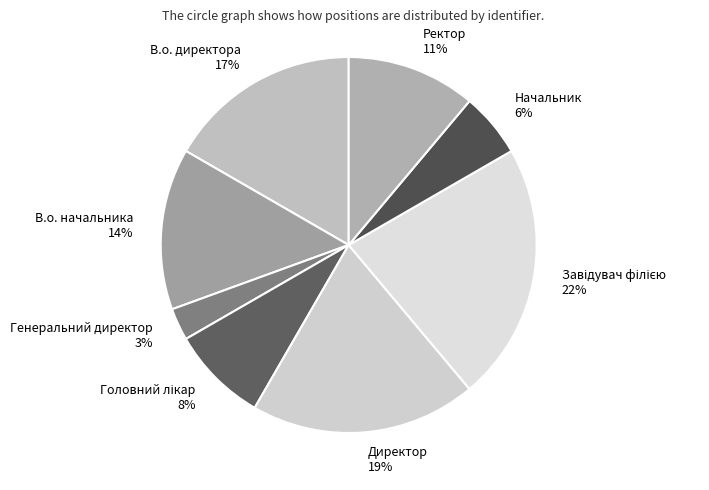

Which slice is the smallest?

Генеральний директор